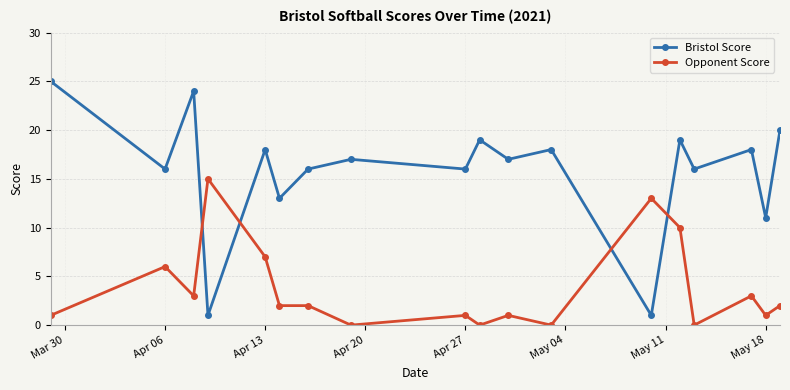

What is the highest value of the Bristol Score series?

25